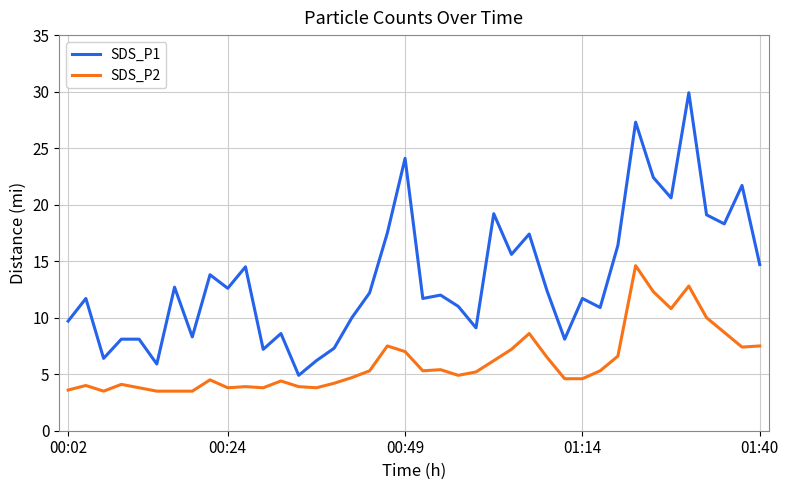

How many distinct data groups are displayed?

2